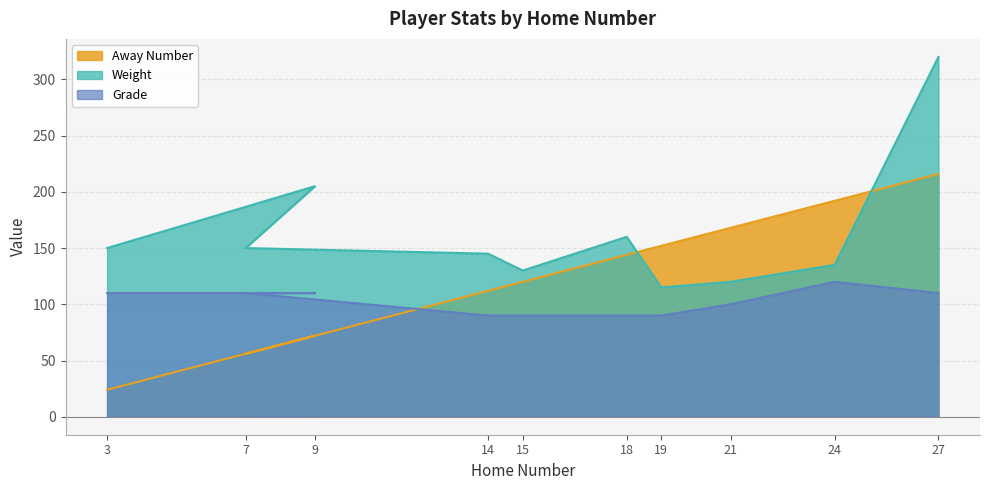

In Away Number, how many points are lower than both neighbors (excluding endpoints)?

1